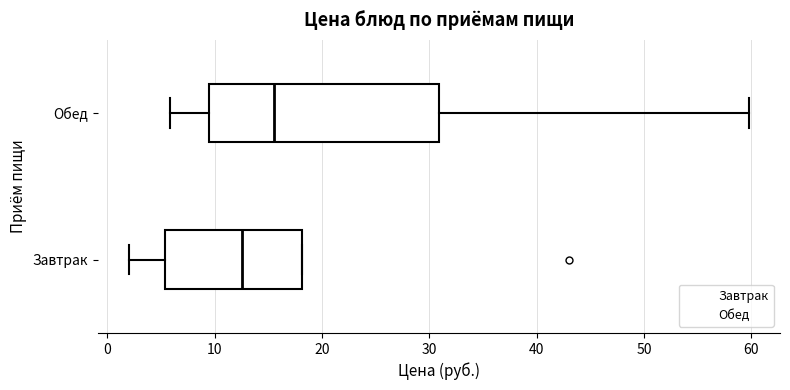

Reading bottom to top, transcribe this box plot: for each box, give where its median line is, the range the box spans, and where its two whiskers end, as read against the x-axis. The values are not printed on the chart, so give them approximately, as read against the axis.

Завтрак: median 13, box 5 to 18, whiskers 2 to 18
Обед: median 16, box 10 to 31, whiskers 6 to 60